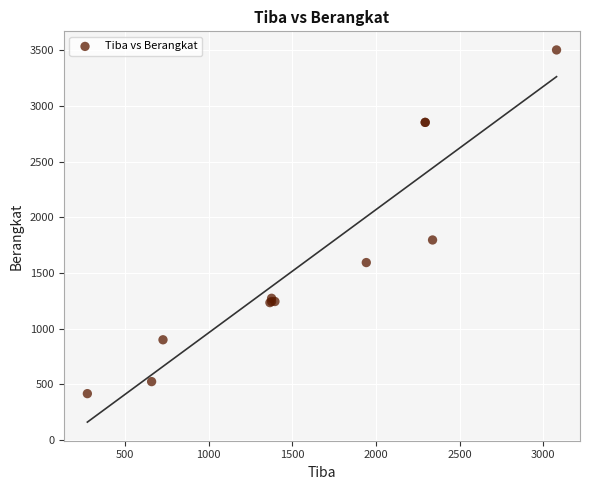

What Y value in the scatter plot is closest to 1959?

1796